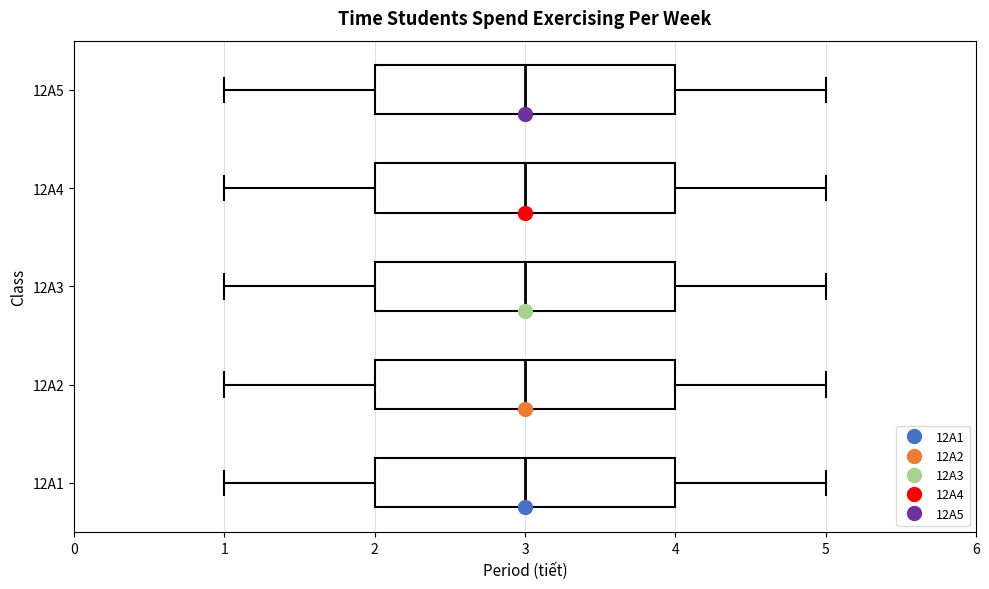

Reading bottom to top, read every box against the x-axis: the position of its median line, the range the box covers, and the ends of its whiskers. The values are not printed on the chart, so give them approximately, as read against the axis.

12A1: median 3, box 2 to 4, whiskers 1 to 5
12A2: median 3, box 2 to 4, whiskers 1 to 5
12A3: median 3, box 2 to 4, whiskers 1 to 5
12A4: median 3, box 2 to 4, whiskers 1 to 5
12A5: median 3, box 2 to 4, whiskers 1 to 5